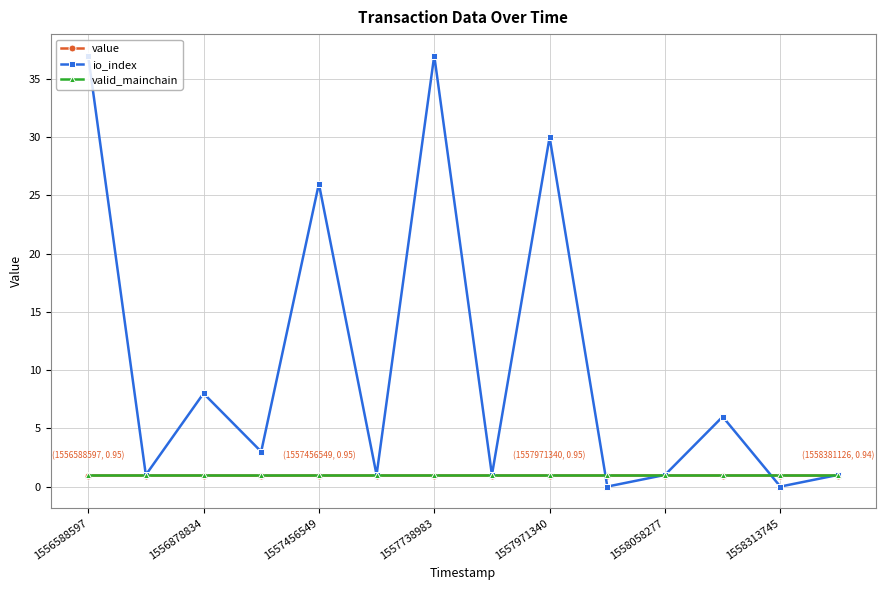

How many interior local valleys does the io_index series have?

6